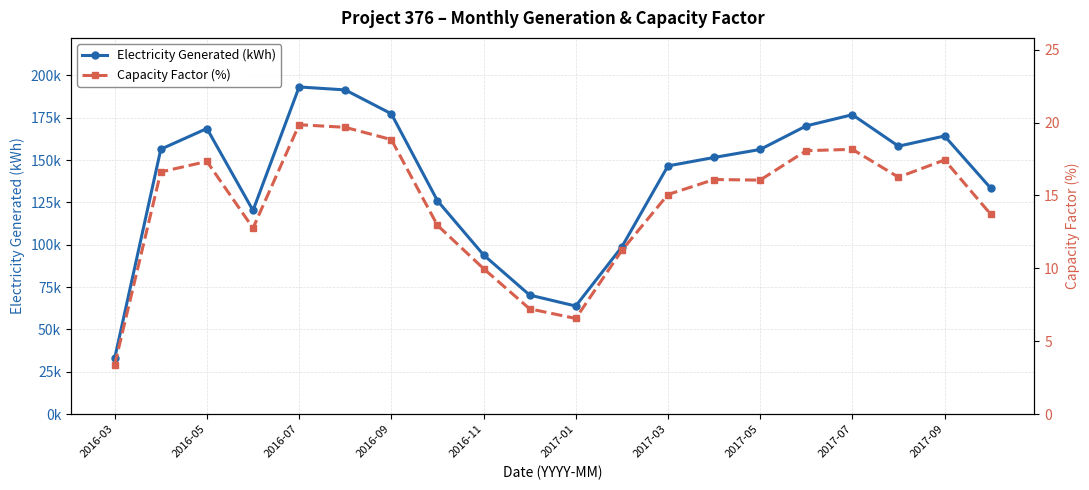

Rank the series by their maximum value, from lowest to highest.

Capacity Factor (%), Electricity Generated (kWh)